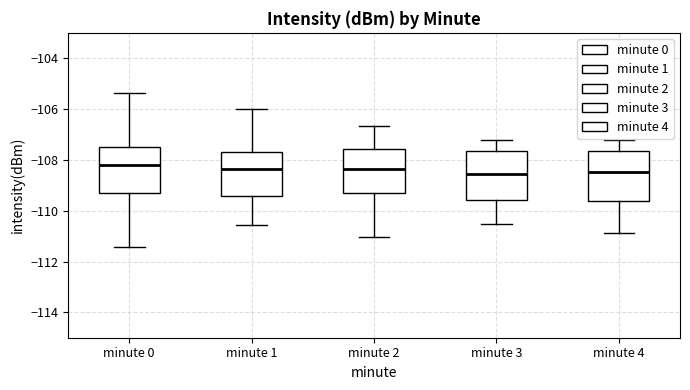

Where is the upper edge of the box for minute 3 on the y-axis? The values are not printed on the chart, so give them approximately, as read against the axis.

-107.6